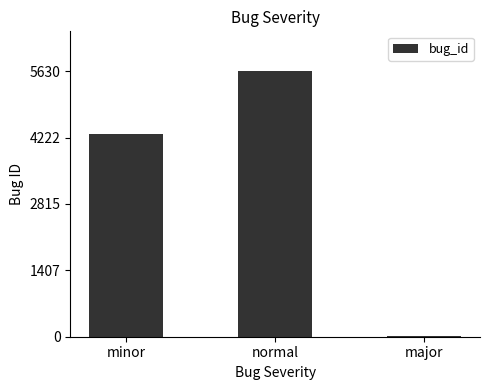

The chart shows a value of 5630 at normal. True or false?

True